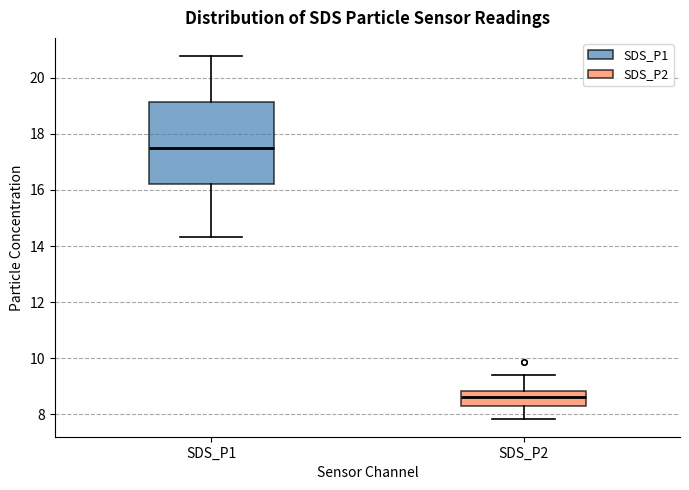

Where is the lower edge of the box for SDS_P2 on the y-axis? The values are not printed on the chart, so give them approximately, as read against the axis.

8.2